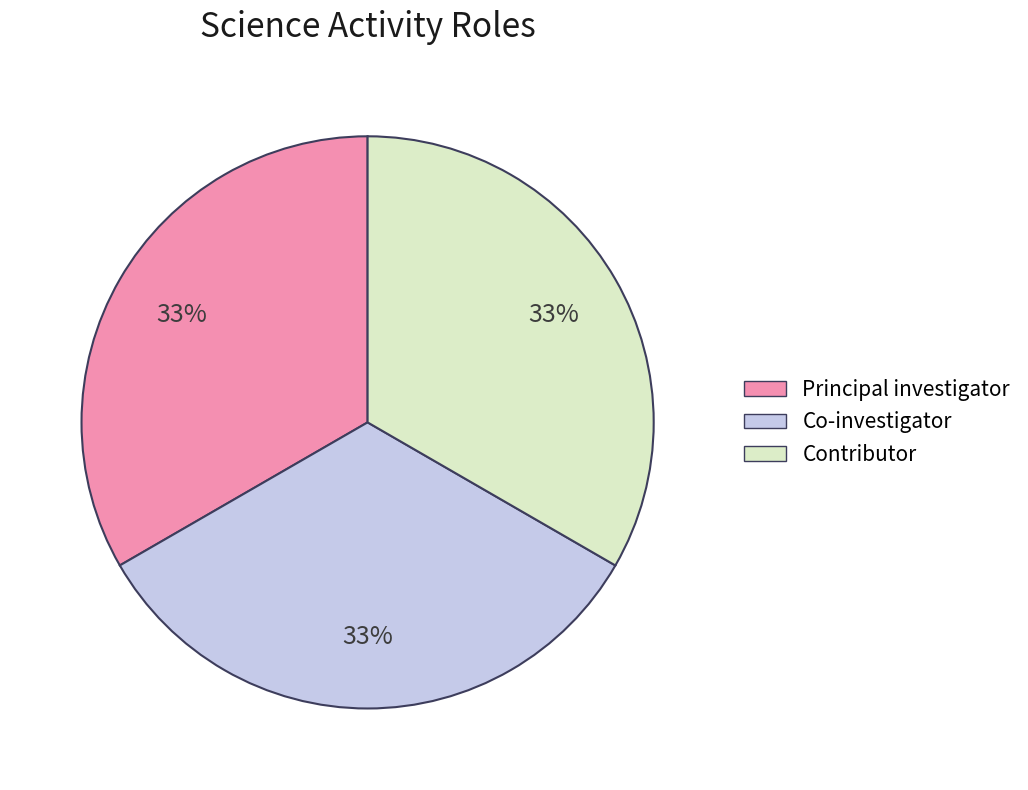

Is Principal investigator the majority of the pie?

No